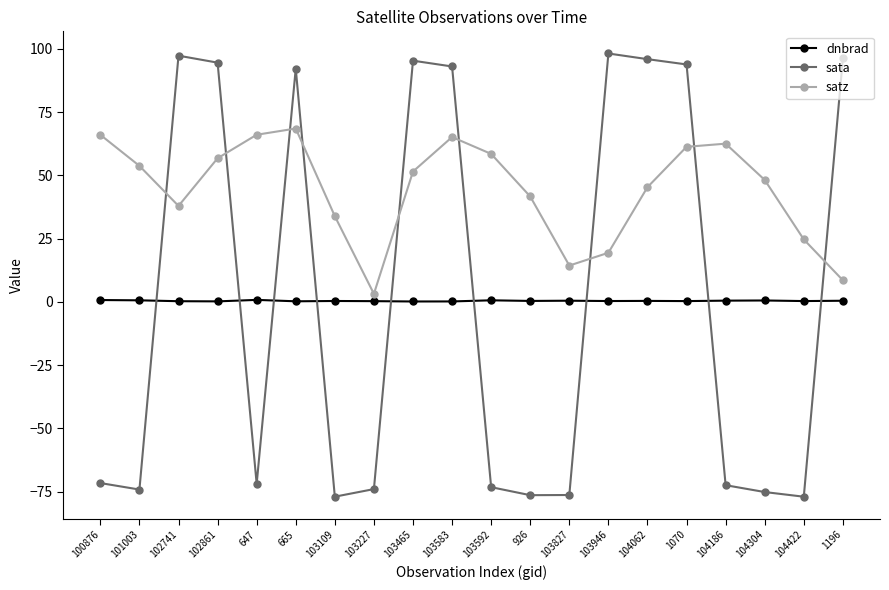

What is the smallest value displayed?

-77.0